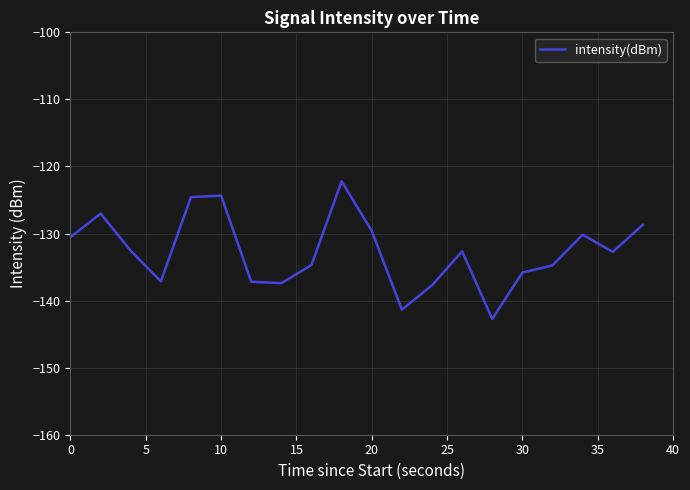

What is the sum of all values?

-2653.9